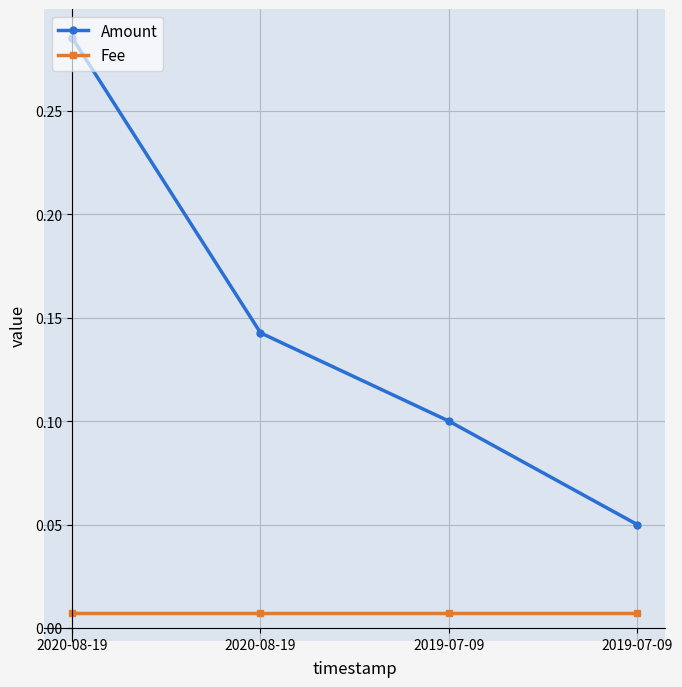

True or false: Amount has a value of 0.1 at 2019-07-09.

False